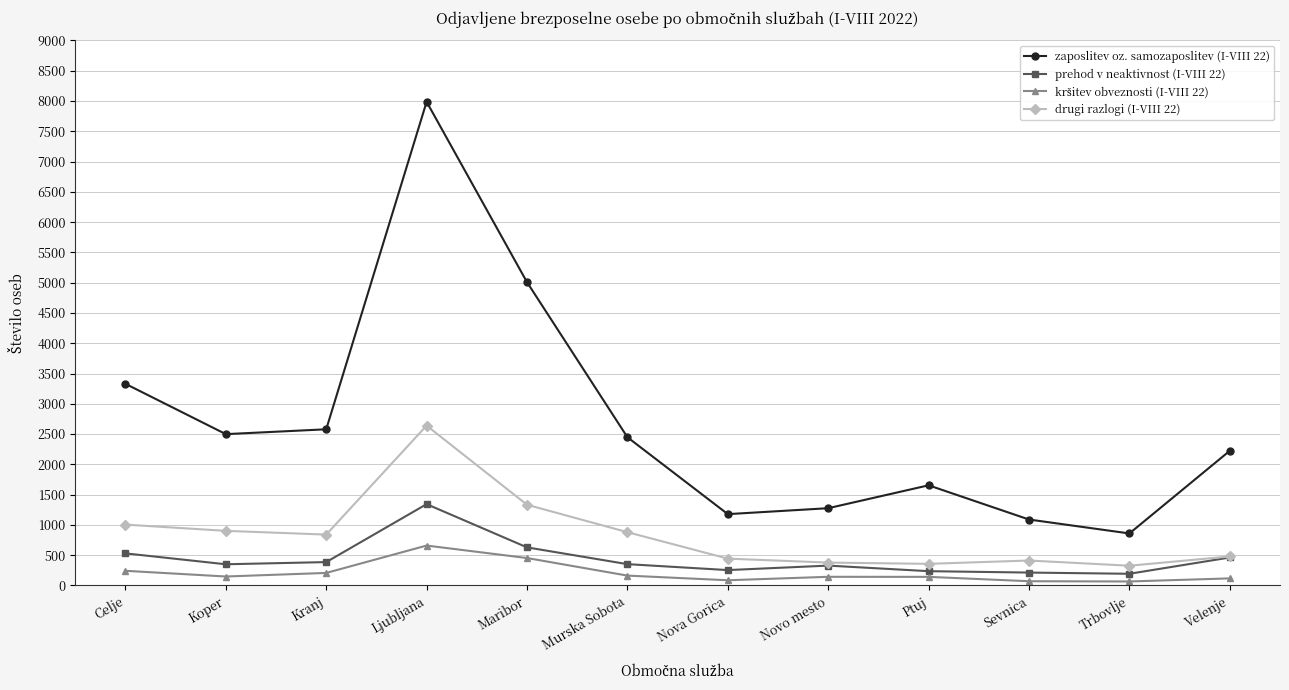

What is the difference between the maximum and minimum values in the zaposlitev oz. samozaposlitev (I-VIII 22) series?

7128